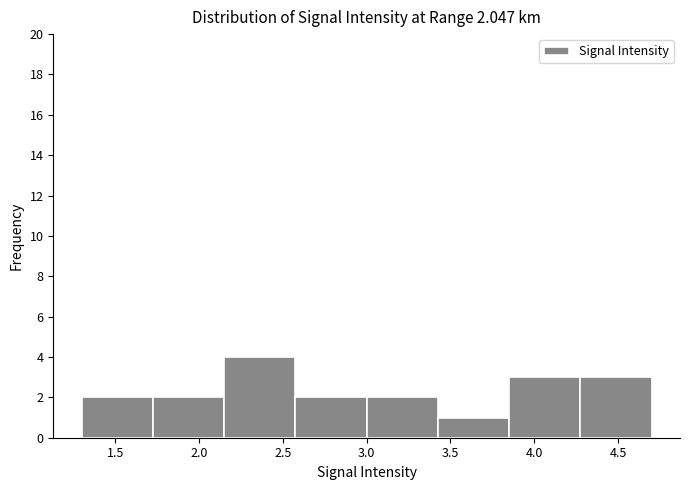

Which range on the x-axis has the tallest bar?

2.150 to 2.575